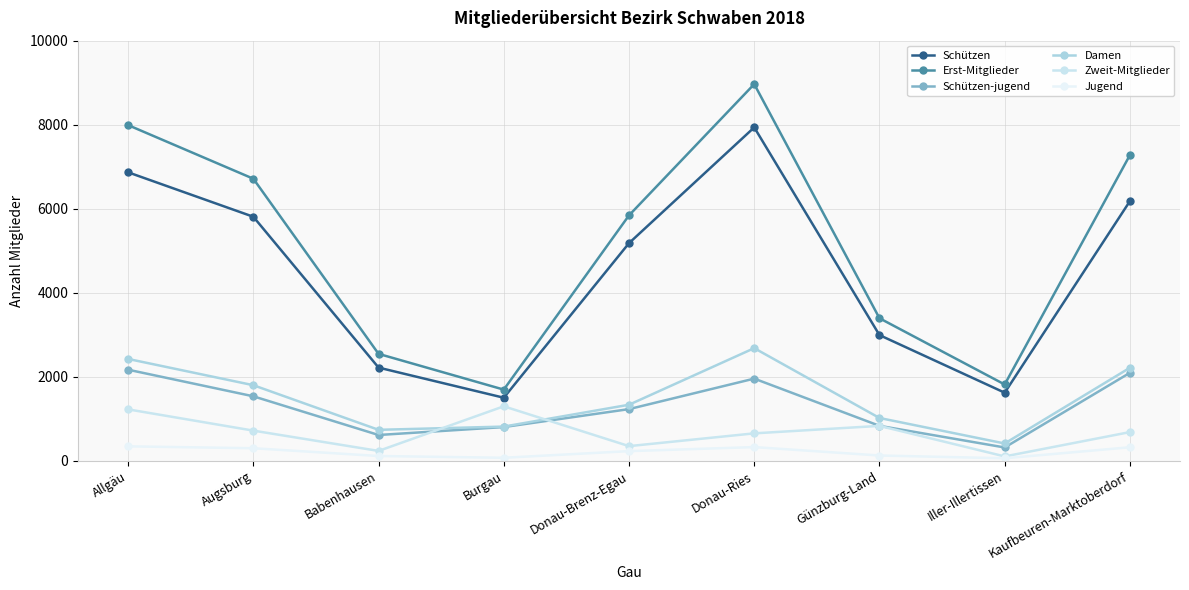

What is the label of the 6th point from the left?

Donau-Ries